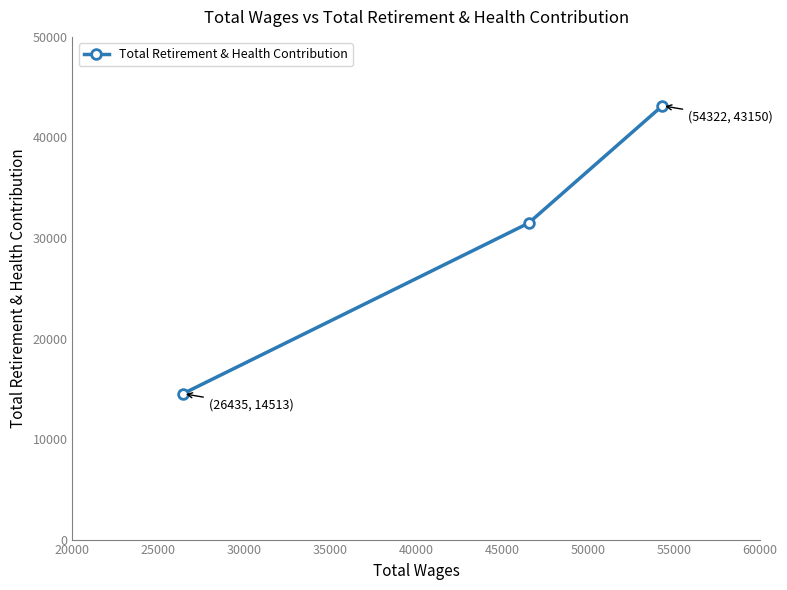

What is the sum of all values?

89136